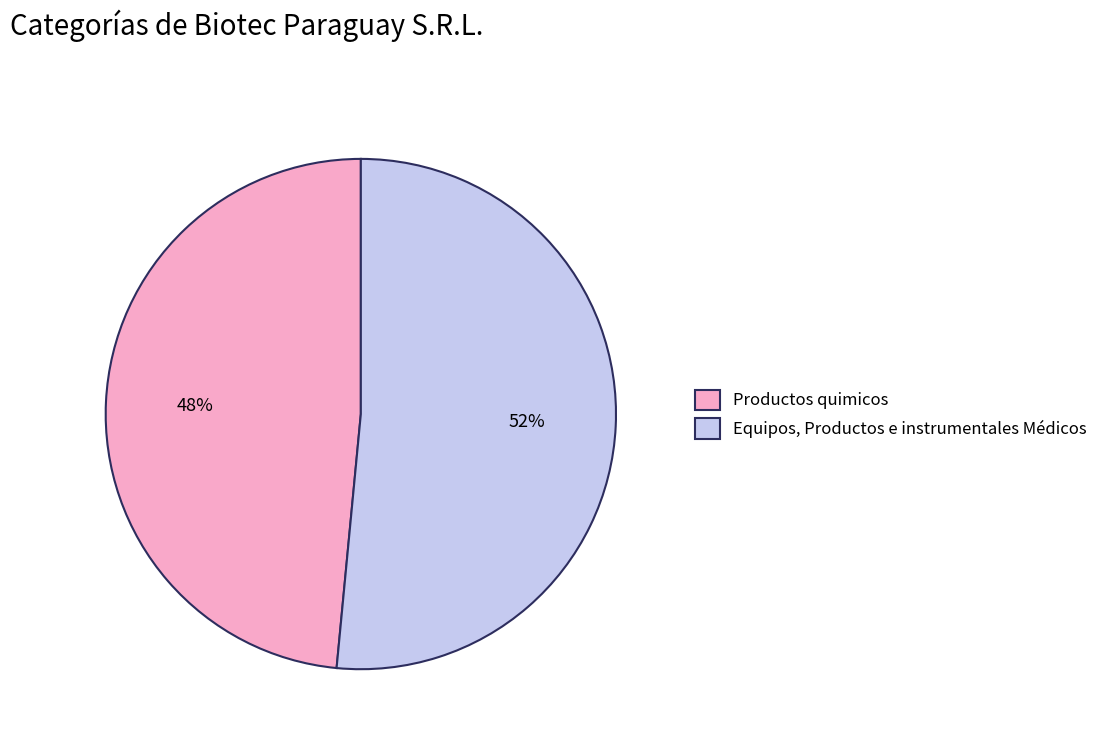

Approximately how many times larger is the value at Productos quimicos compared to Equipos, Productos e instrumentales Médicos?

0.9